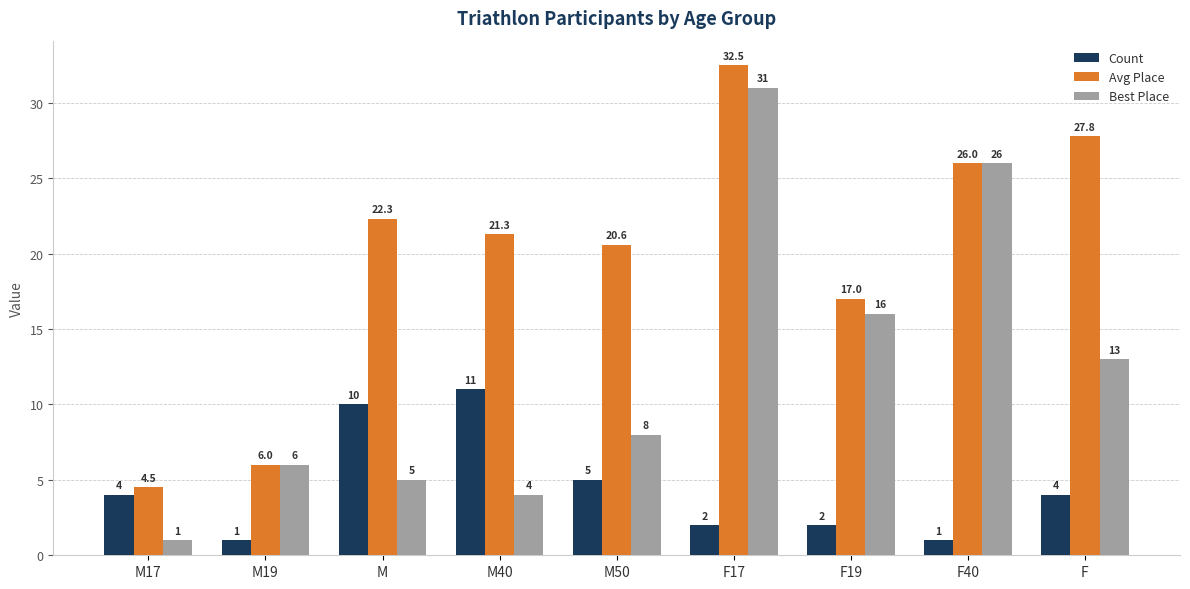

What is the maximum value shown in the chart?

32.5